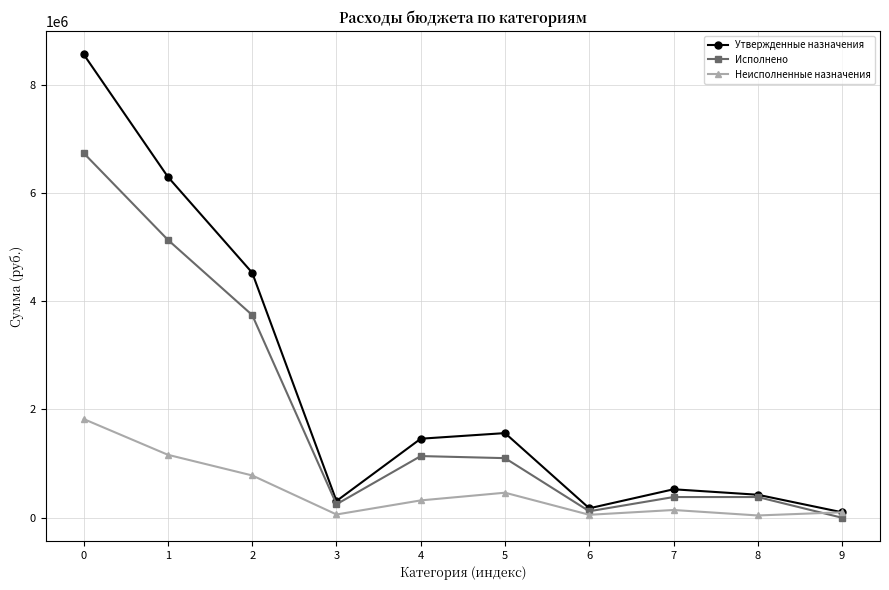

List the series in order of their peak value, highest first.

Утвержденные назначения, Исполнено, Неисполненные назначения